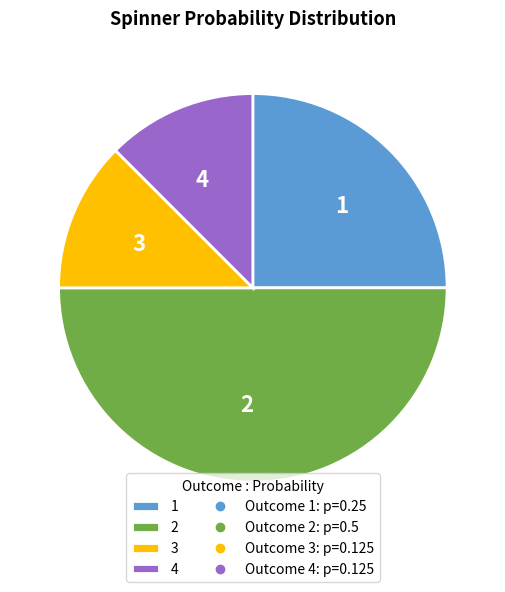

Does 1 represent more than half of the total?

No